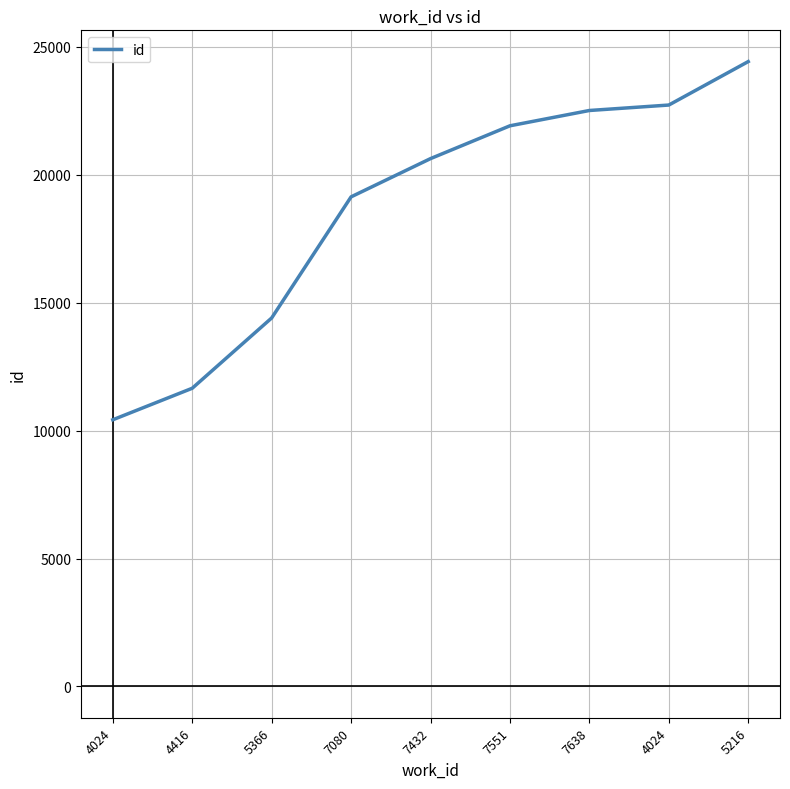

What is the difference between the maximum and minimum values?

13994